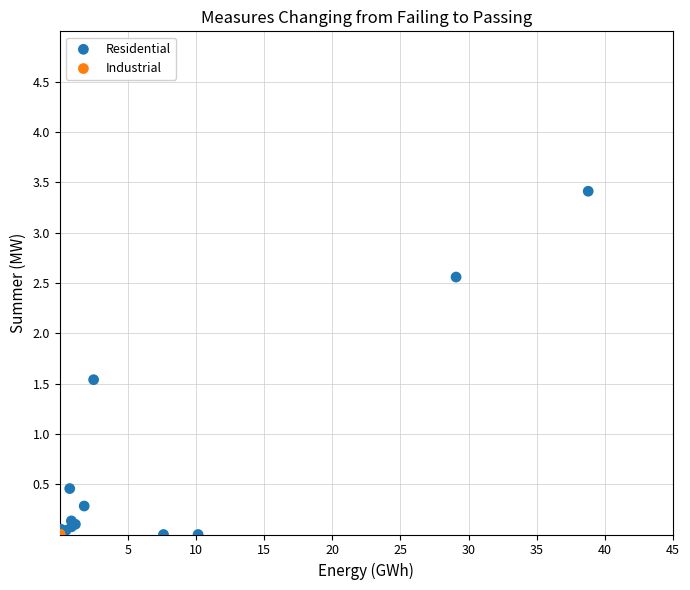

Which series reaches the maximum Y coordinate?

Residential